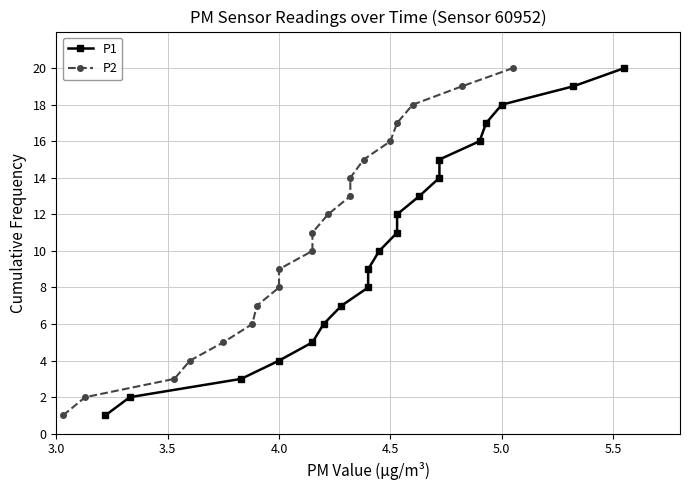

Reading left to right, list all the values displayed in this chart.

P1: 1	2	3	4	5	6	7	8	9	10	11	12	13	14	15	16	17	18	19	20
P2: 1	2	3	4	5	6	7	8	9	10	11	12	13	14	15	16	17	18	19	20